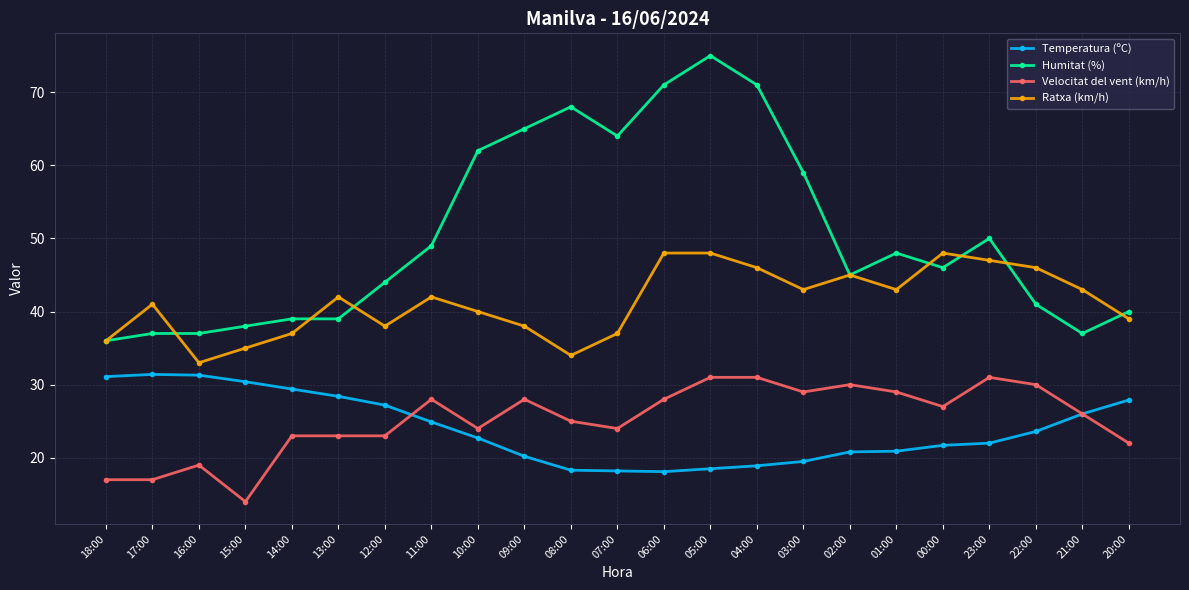

Which label corresponds to the largest value in the chart?

05:00